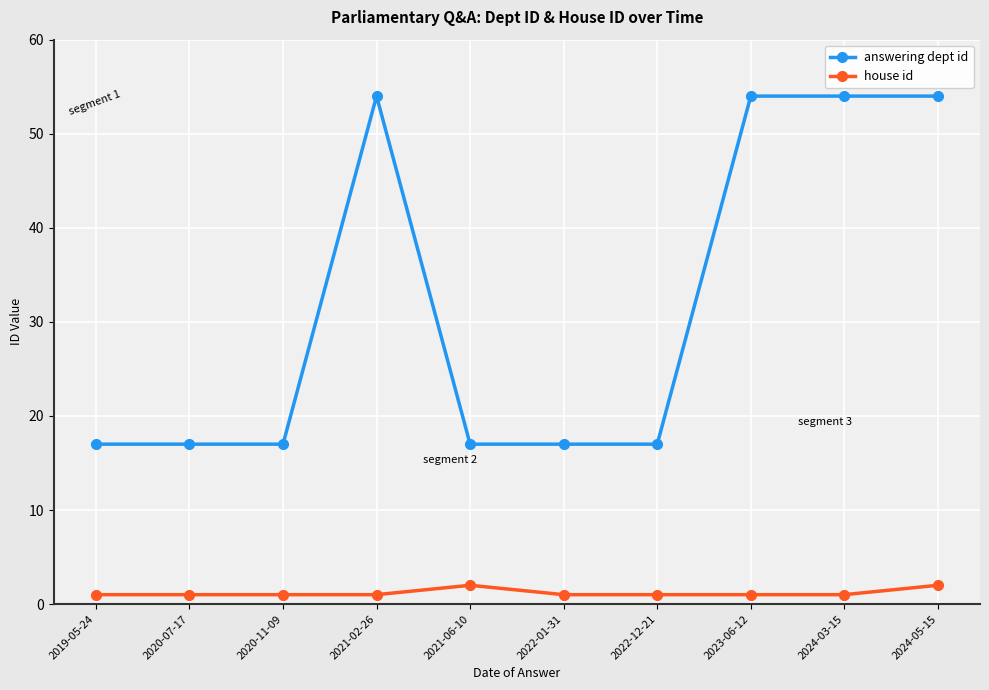

Which series has the largest total across all categories?

answering dept id